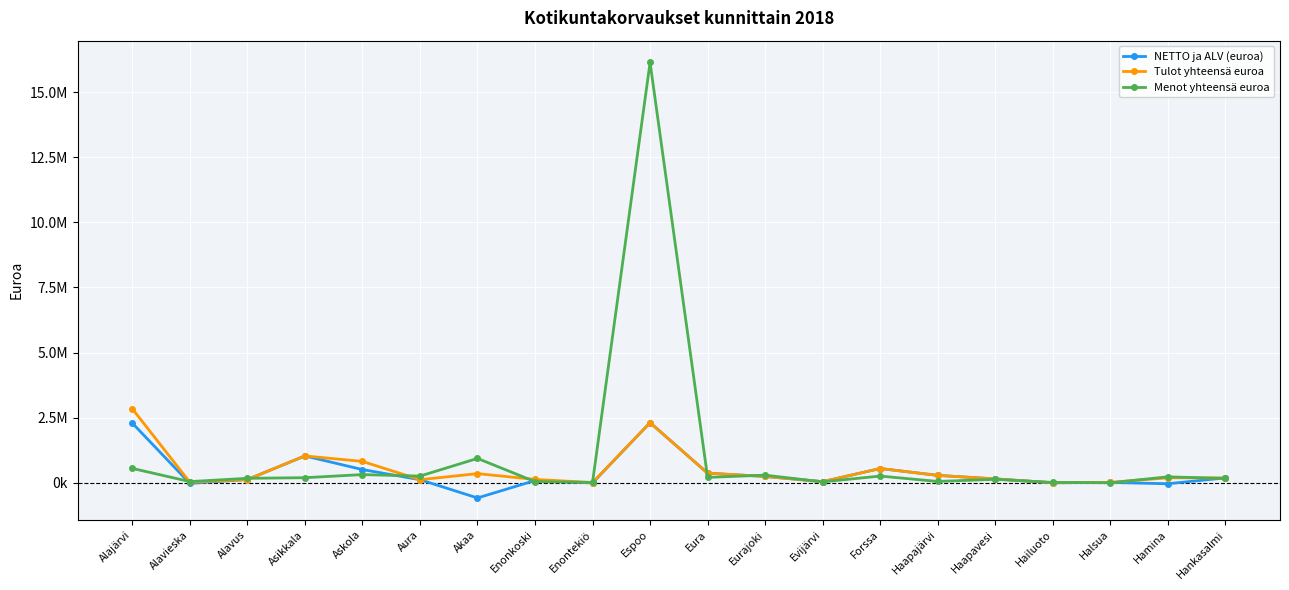

Is this an area chart (filled region under the line)?

No